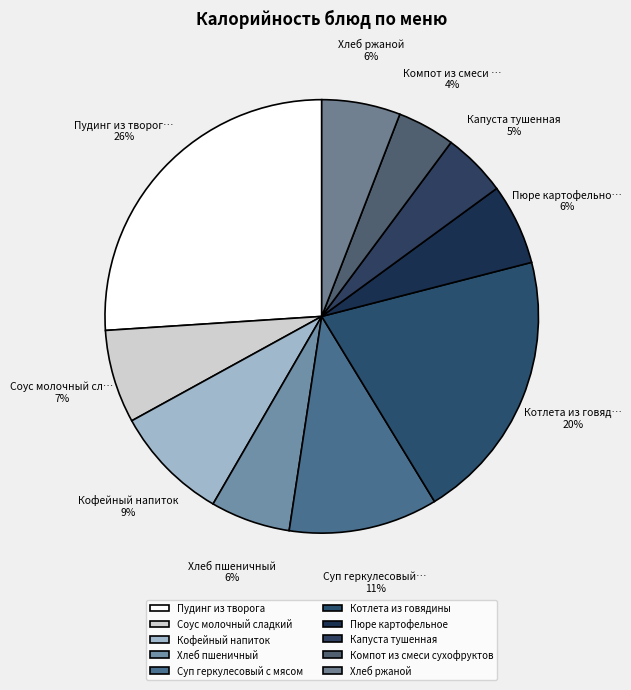

What percentage do Капуста тушенная and Компот из смеси сухофруктов together represent?

9.1%